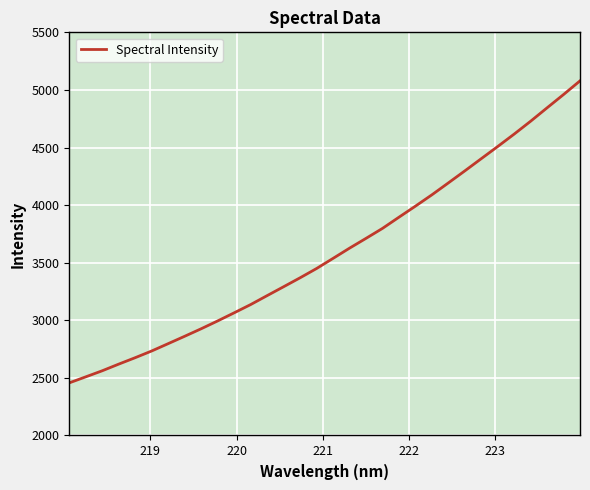

What is the difference between the maximum and minimum values?

2621.9